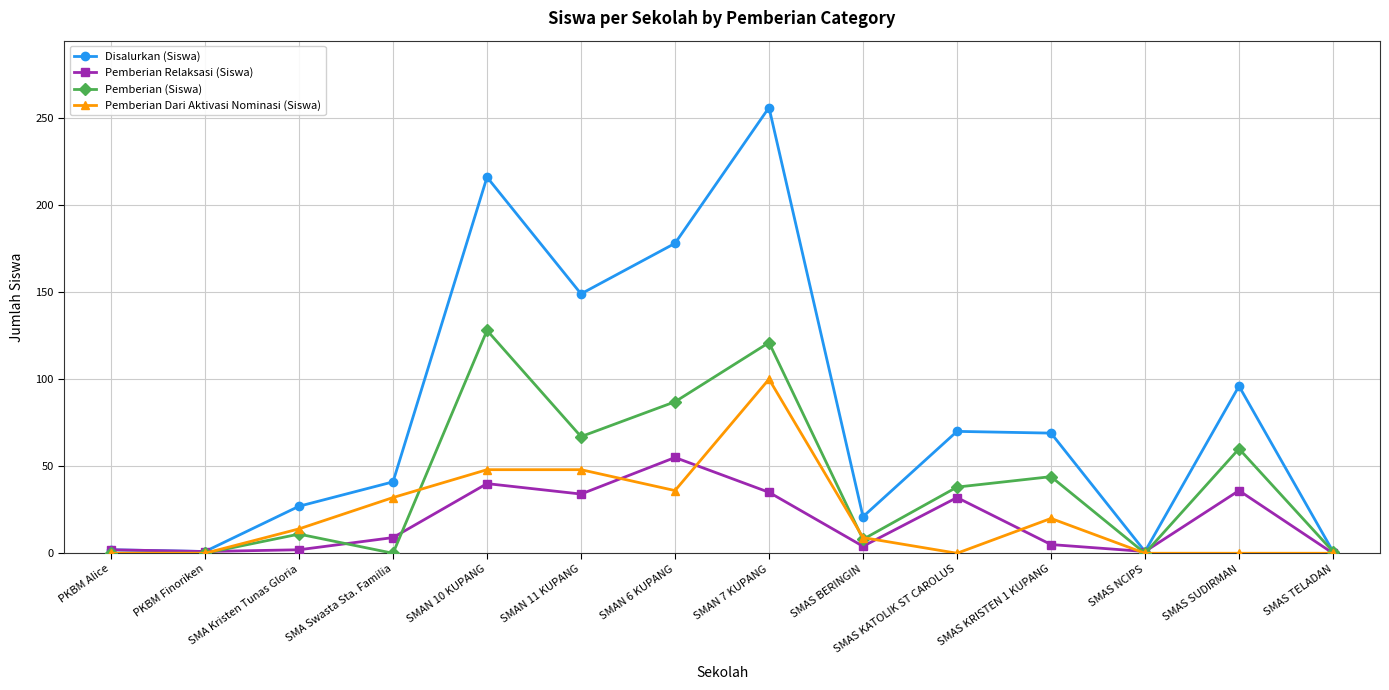

How many distinct data groups are displayed?

4